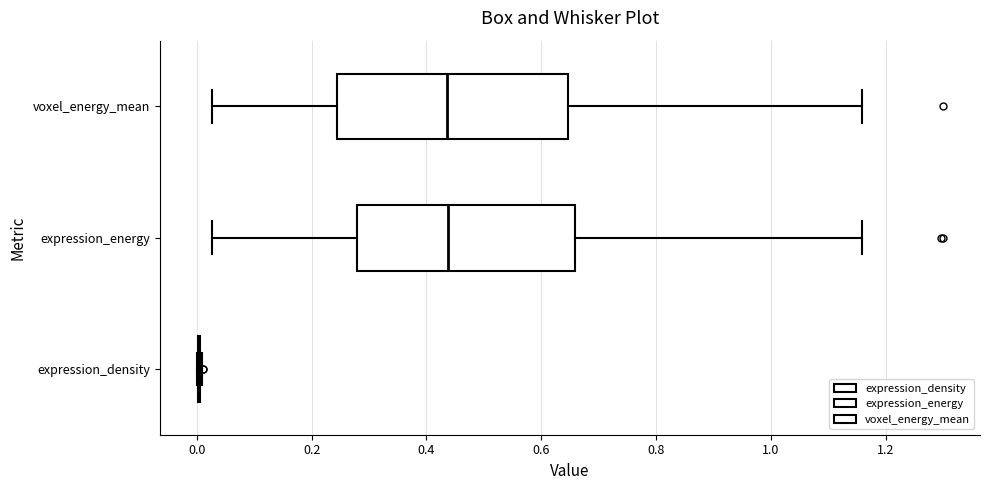

Reading bottom to top, read every box against the x-axis: the position of its median line, the range the box covers, and the ends of its whiskers. The values are not printed on the chart, so give them approximately, as read against the axis.

expression_density: box collapsed to a line at 0.00, whiskers 0.00 to 0.00
expression_energy: median 0.44, box 0.28 to 0.66, whiskers 0.02 to 1.16
voxel_energy_mean: median 0.44, box 0.24 to 0.64, whiskers 0.02 to 1.16